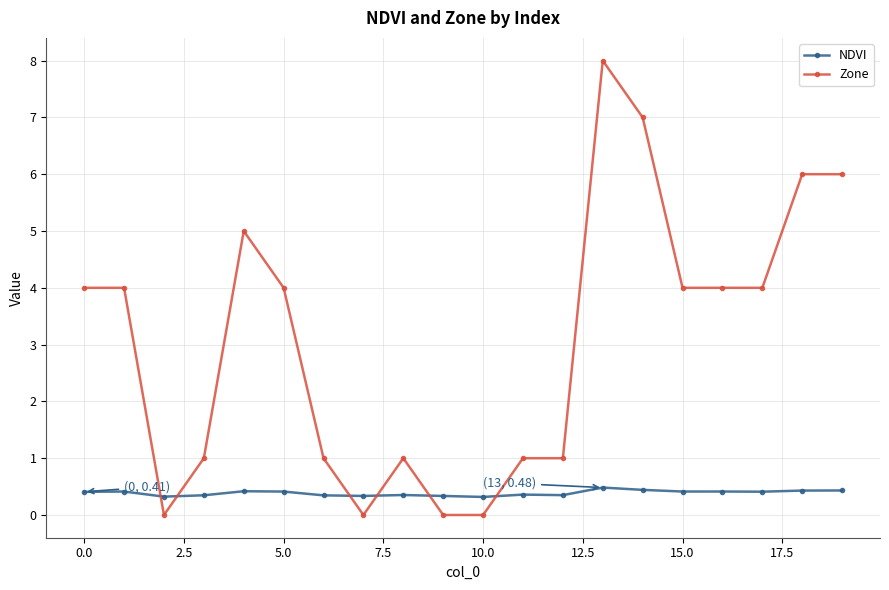

How many intersections are there between Zone and NDVI?

6